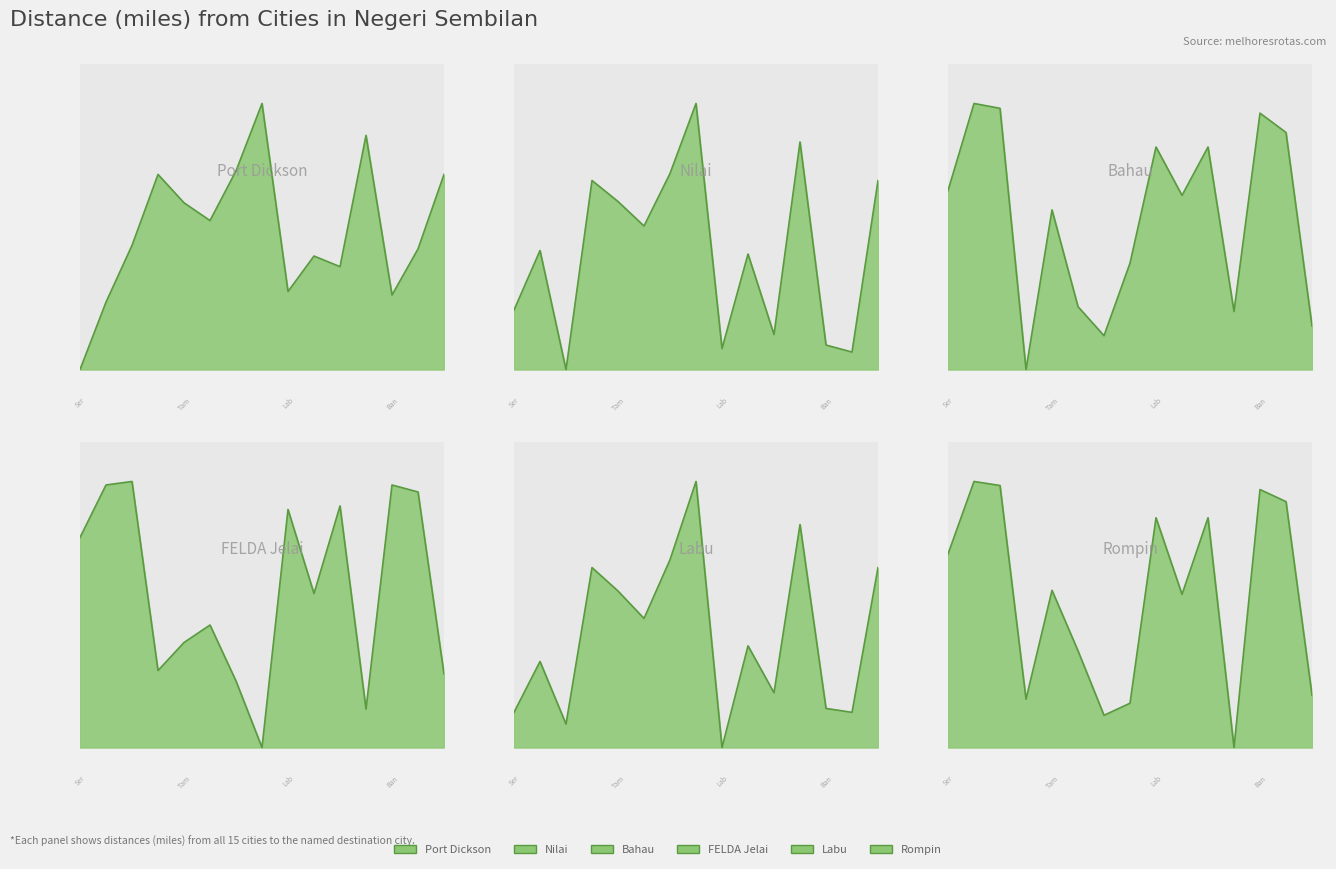

How many distinct data groups are displayed?

6